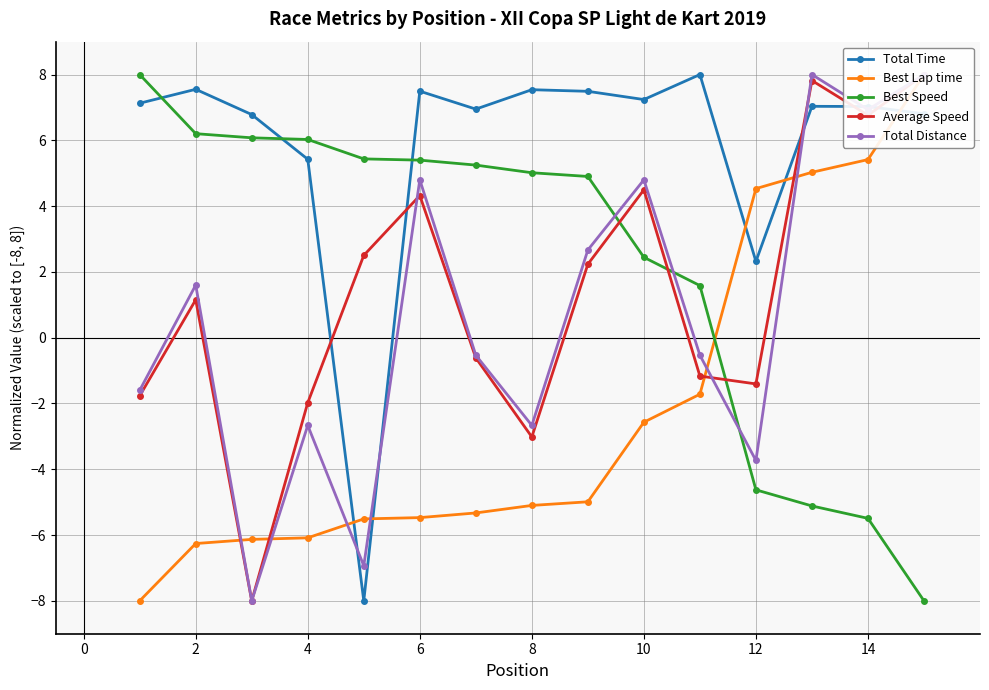

The value of Total Time at 10 is 7.2. True or false?

True